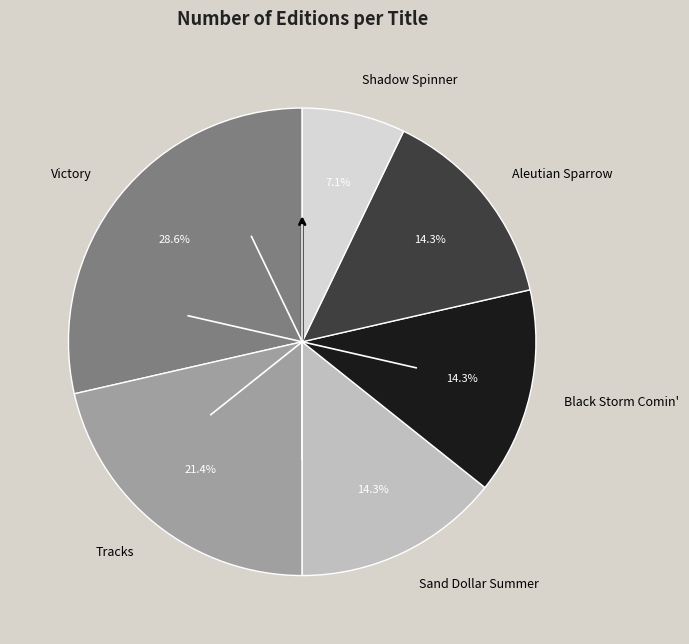

Which category has the biggest portion of the pie?

Victory